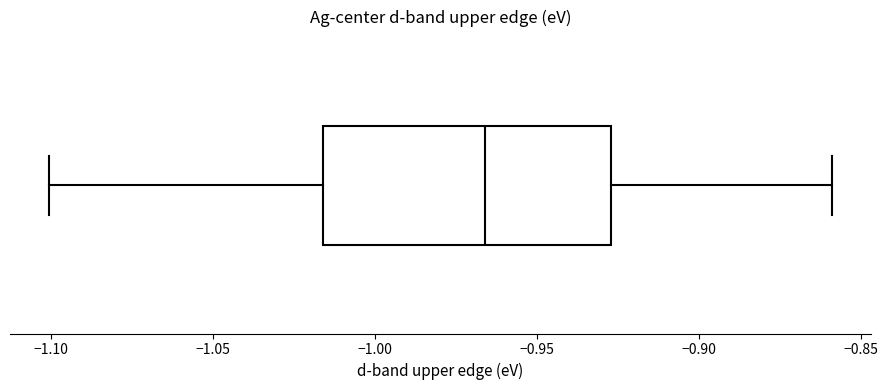

Where is the right edge of the box on the x-axis? The values are not printed on the chart, so give them approximately, as read against the axis.

-0.925